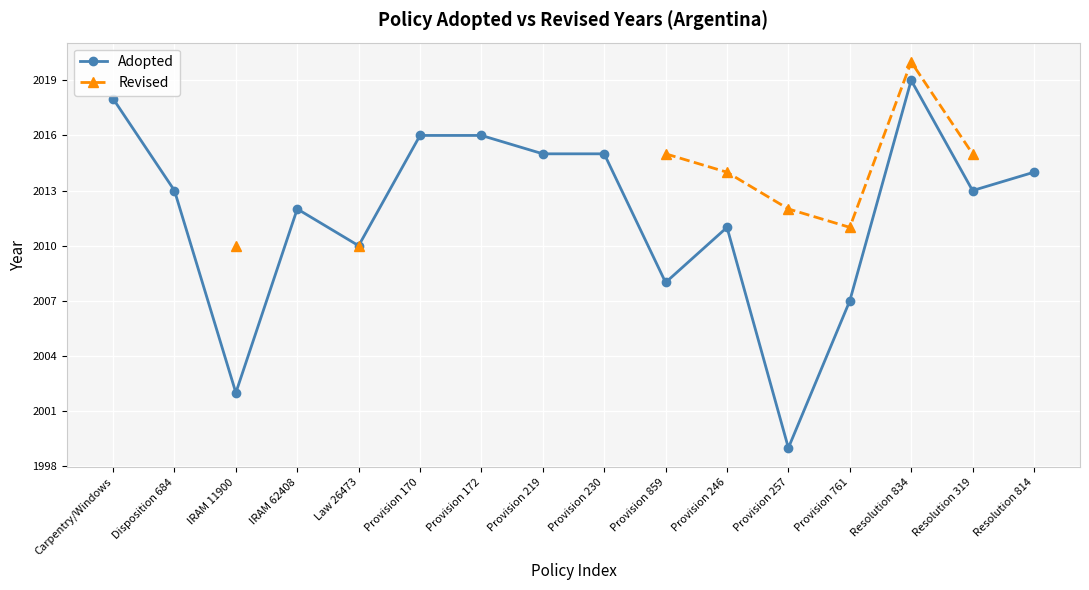

Where does the Adopted series first go above 2013?

Carpentry/Windows